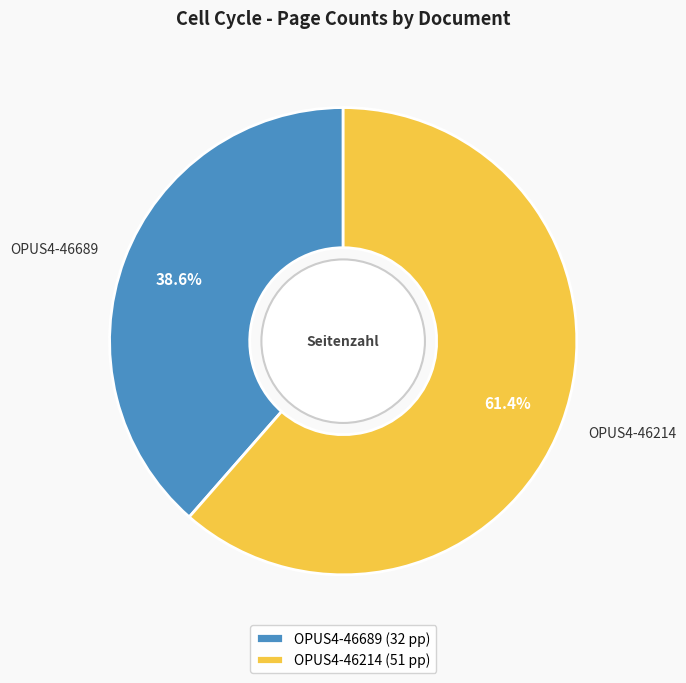

Combined, what portion of the pie is OPUS4-46214 and OPUS4-46689?

100.0%